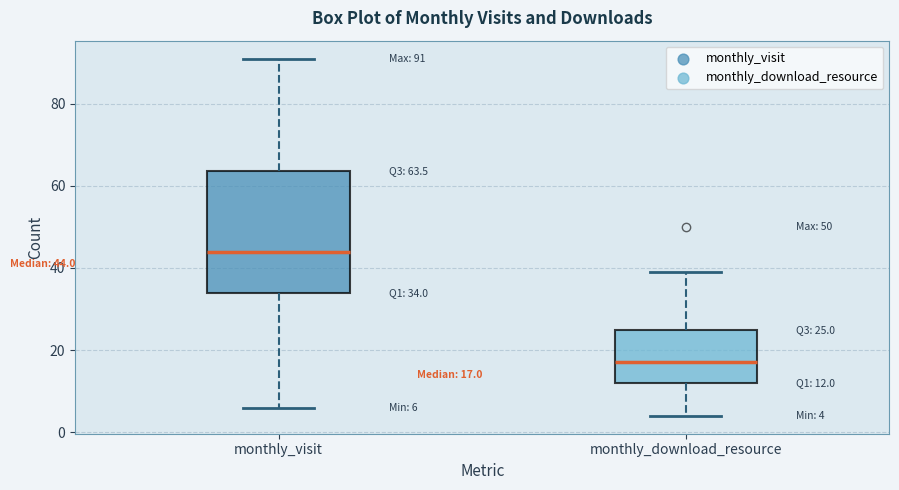

Which box is the tallest, from its lower edge to its upper edge?

monthly_visit